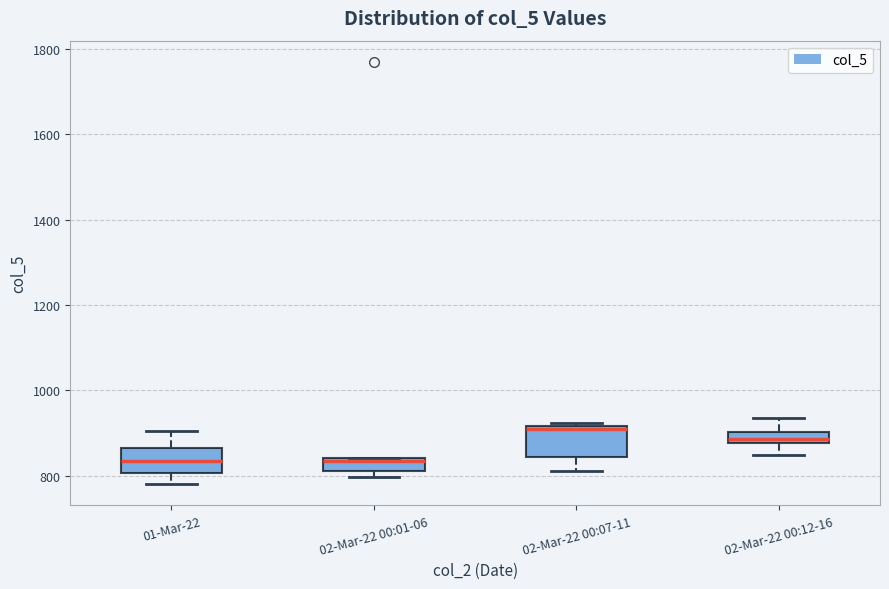

Which box's median line is the highest?

02-Mar-22 00:07-11